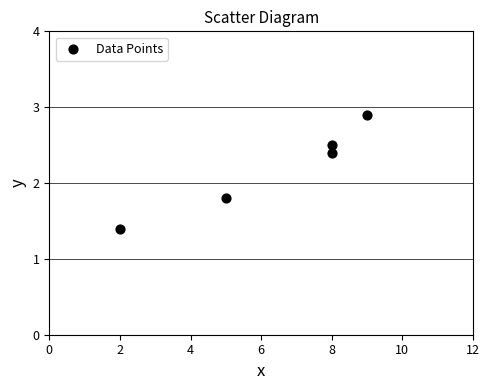

What is the range of Y values (max minus min)?

1.5